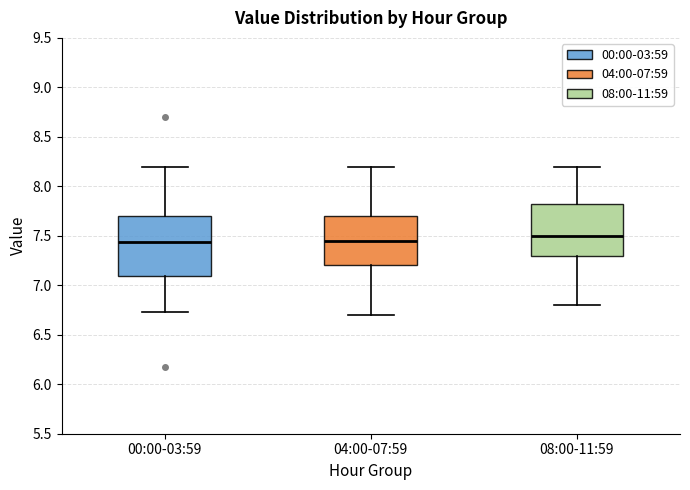

Comparing the boxes themselves (not the whiskers), which one is the tallest?

00:00-03:59